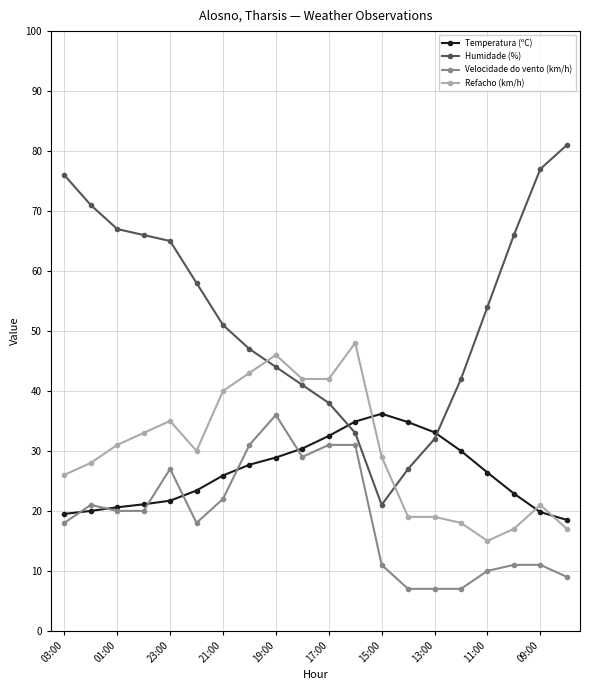

True or false: Velocidade do vento (km/h) and Humidade (%) intersect in this chart.

False